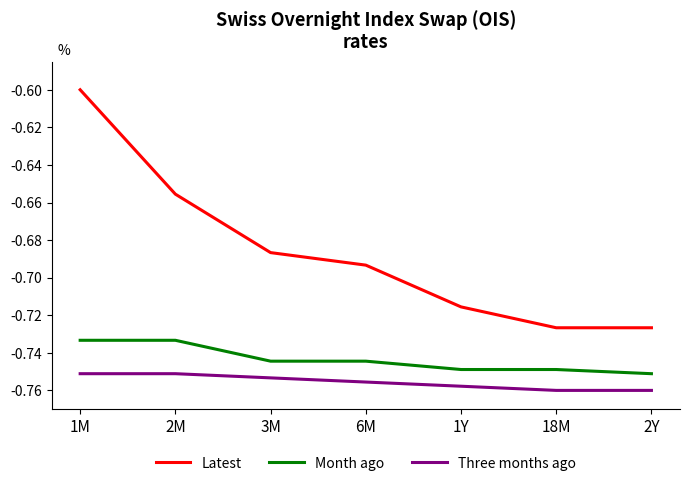

True or false: Three months ago has more than 2 points higher than both neighbors.

False